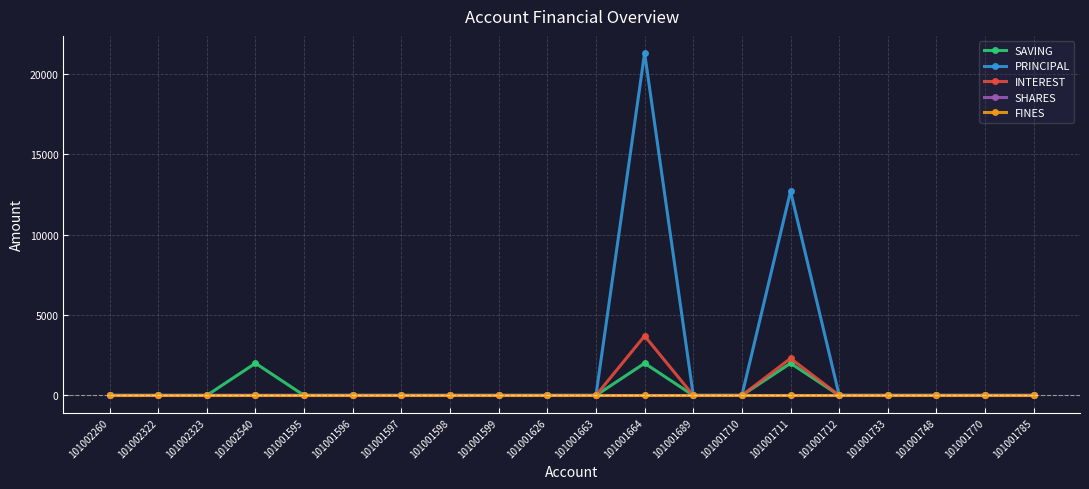

Does the chart have visible grid lines?

Yes